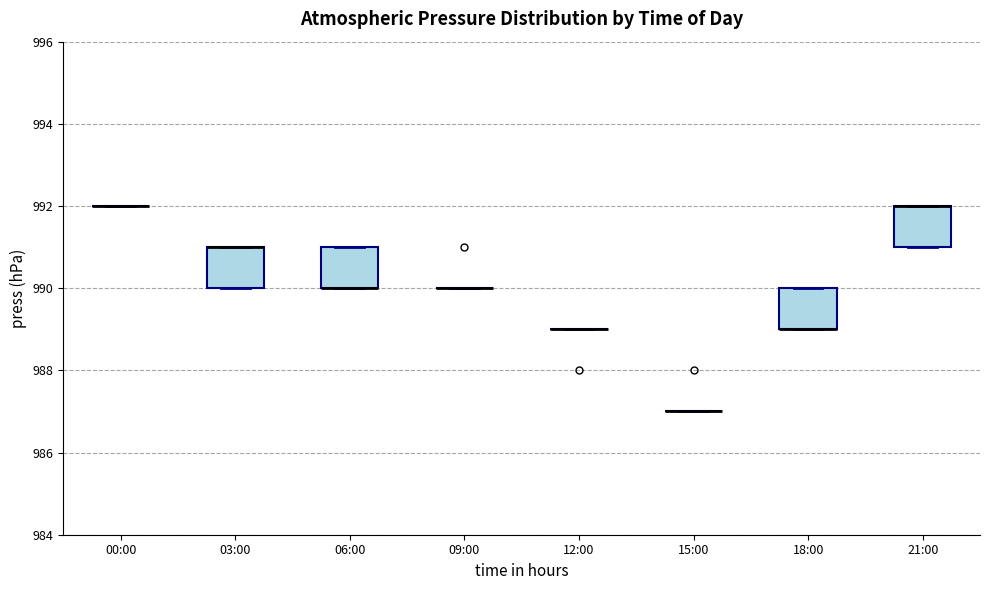

Reading left to right, transcribe this box plot: for each box, give where its median line is, the range the box spans, and where its two whiskers end, as read against the y-axis. The values are not printed on the chart, so give them approximately, as read against the axis.

00:00: box collapsed to a line at 992, whiskers 992 to 992
03:00: median 991 (drawn on the box's upper edge), box 990 to 991, whiskers 990 to 991
06:00: median 990 (drawn on the box's lower edge), box 990 to 991, whiskers 990 to 991
09:00: box collapsed to a line at 990, whiskers 990 to 990
12:00: box collapsed to a line at 989, whiskers 989 to 989
15:00: box collapsed to a line at 987, whiskers 987 to 987
18:00: median 989 (drawn on the box's lower edge), box 989 to 990, whiskers 989 to 990
21:00: median 992 (drawn on the box's upper edge), box 991 to 992, whiskers 991 to 992